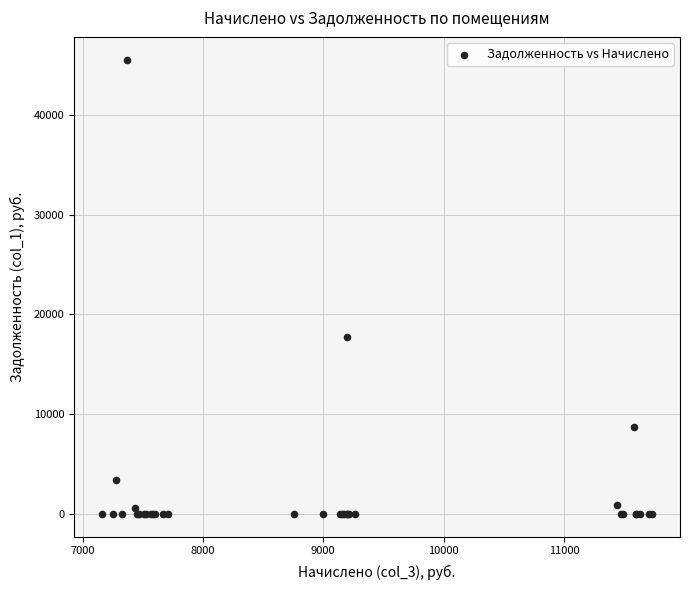

What Y value in the scatter plot is closest to 22771?

17707.3